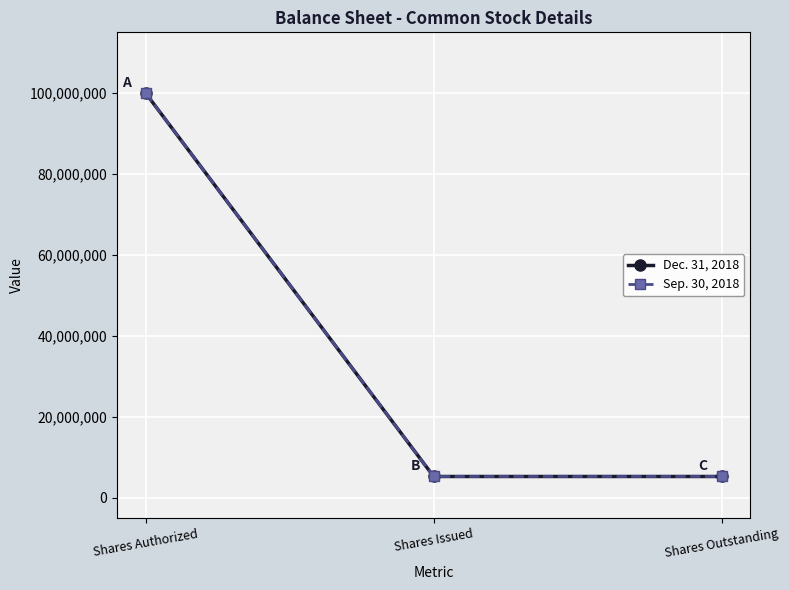

At which category is the sum across all series the highest?

Shares Authorized